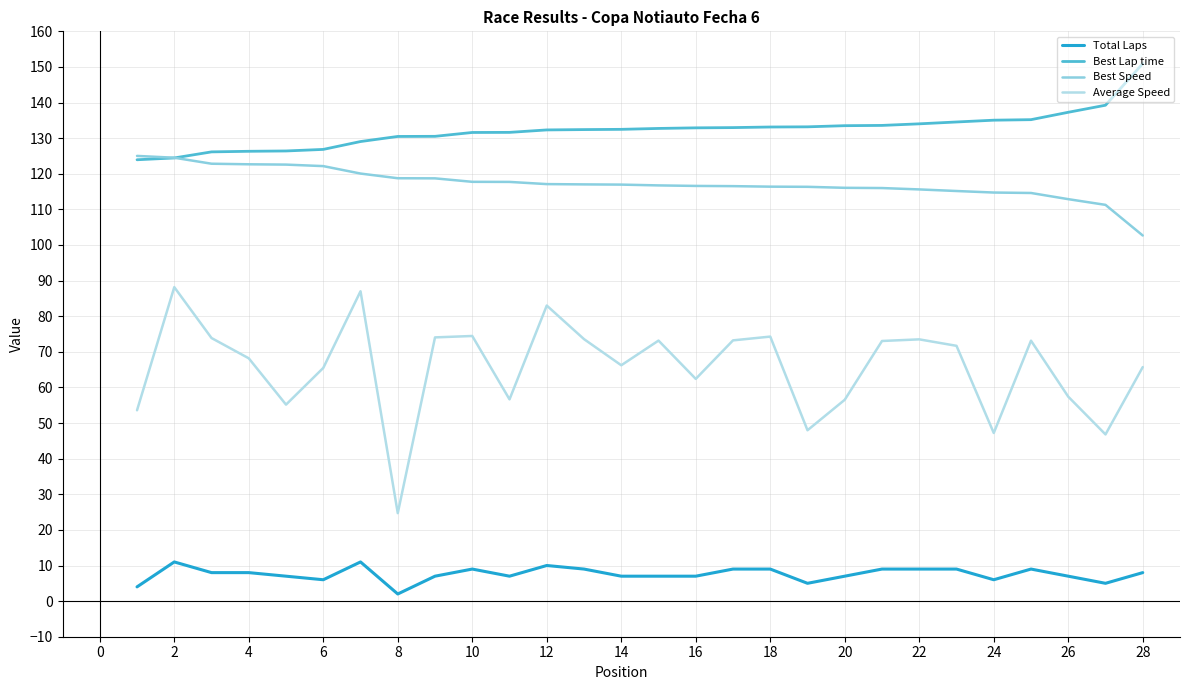

How many series are shown in this chart?

4